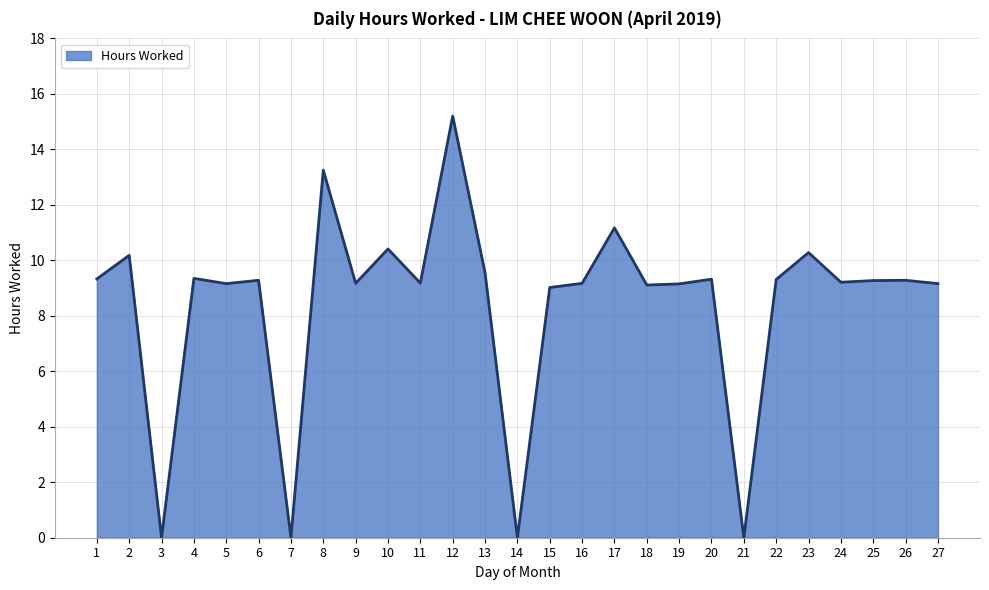

Approximately how many times larger is the value at 6 compared to 9?

1.0